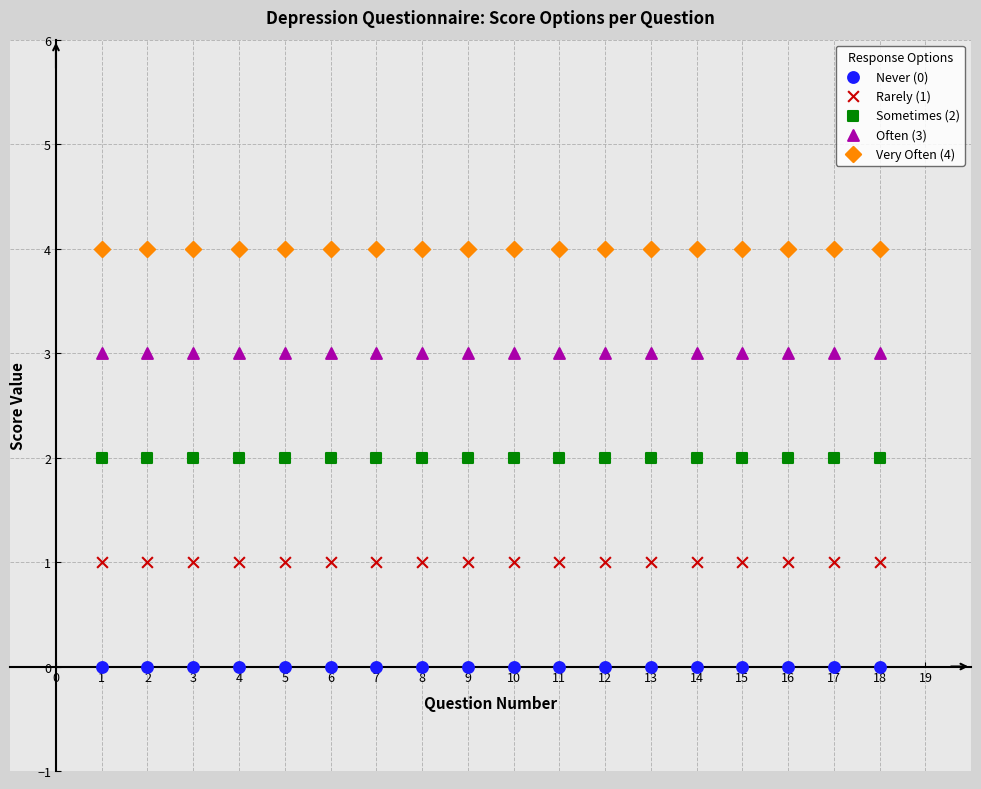

Which series contains the lowest Y value?

Never (0)